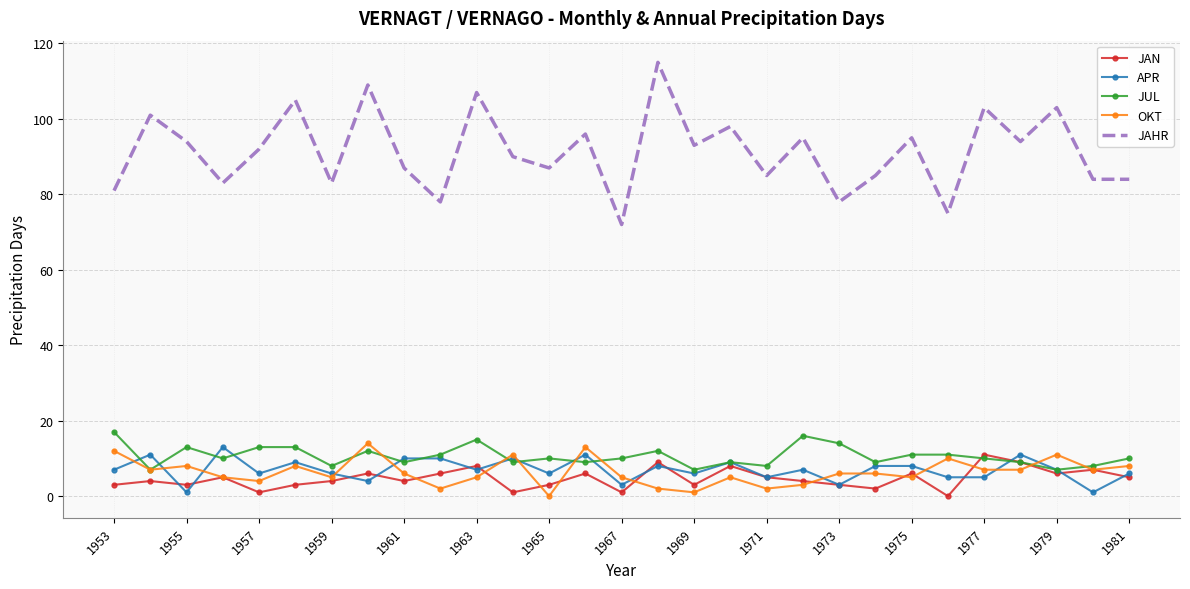

True or false: JAHR has more than 2 interior local peaks.

True